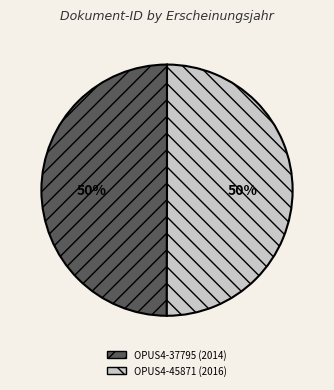

Approximately how many times larger is the value at OPUS4-45871 compared to OPUS4-37795?

1.0